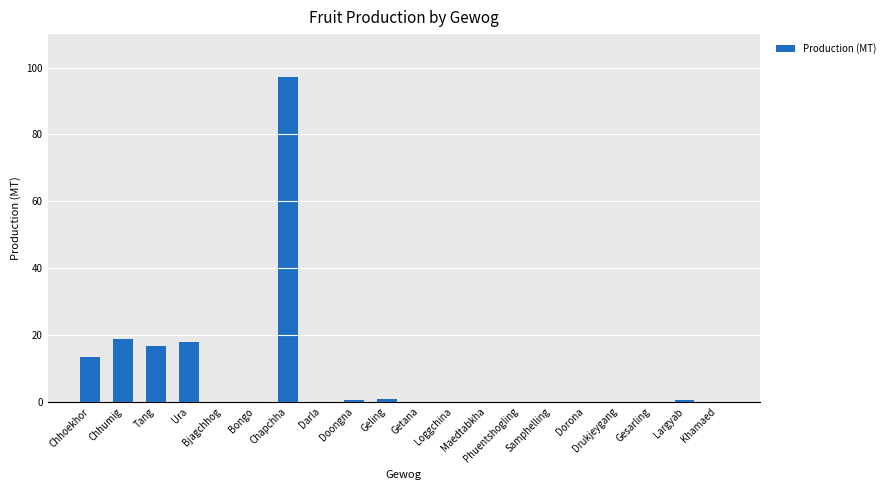

How many categories are shown in the chart?

20